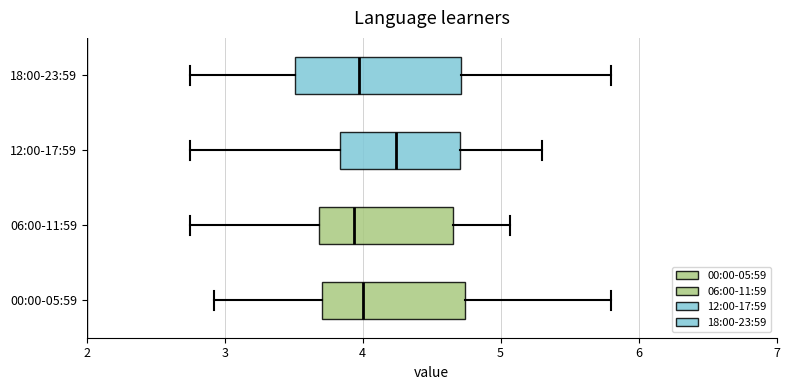

Comparing the boxes themselves (not the whiskers), which one is the widest?

18:00-23:59